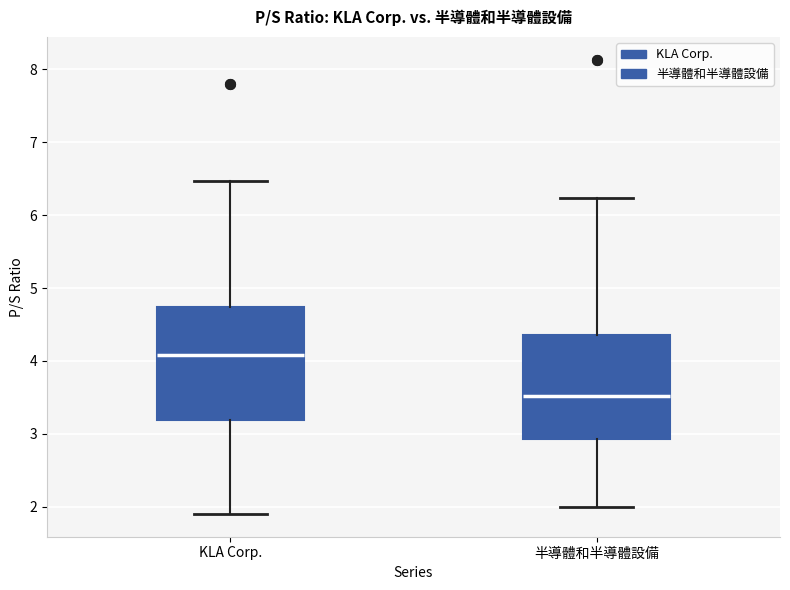

Reading left to right, transcribe this box plot: for each box, give where its median line is, the range the box spans, and where its two whiskers end, as read against the y-axis. The values are not printed on the chart, so give them approximately, as read against the axis.

KLA Corp.: median 4.1, box 3.2 to 4.7, whiskers 1.9 to 6.5
半導體和半導體設備: median 3.5, box 2.9 to 4.4, whiskers 2.0 to 6.2